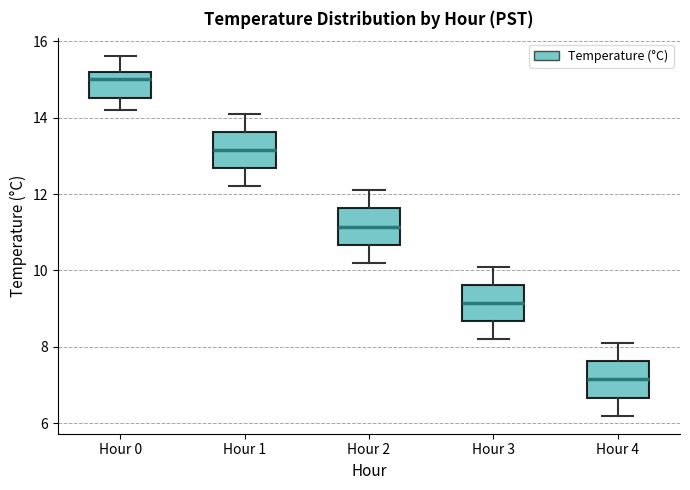

Reading left to right, transcribe this box plot: for each box, give where its median line is, the range the box spans, and where its two whiskers end, as read against the y-axis. The values are not printed on the chart, so give them approximately, as read against the axis.

Hour 0: median 15.0, box 14.6 to 15.2, whiskers 14.2 to 15.6
Hour 1: median 13.2, box 12.6 to 13.6, whiskers 12.2 to 14.2
Hour 2: median 11.2, box 10.6 to 11.6, whiskers 10.2 to 12.2
Hour 3: median 9.2, box 8.6 to 9.6, whiskers 8.2 to 10.2
Hour 4: median 7.2, box 6.6 to 7.6, whiskers 6.2 to 8.2